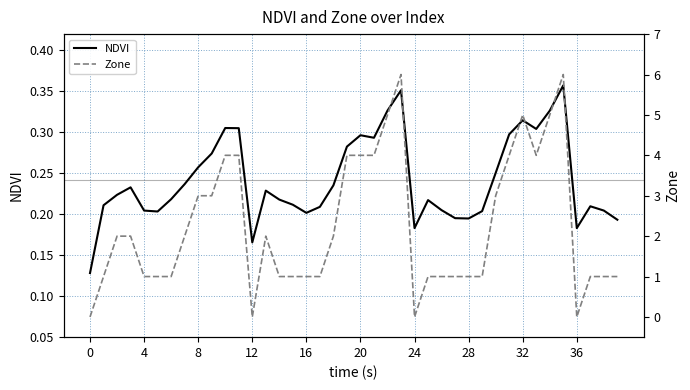

After their last crossing, which series has the higher values: NDVI or Zone?

Zone